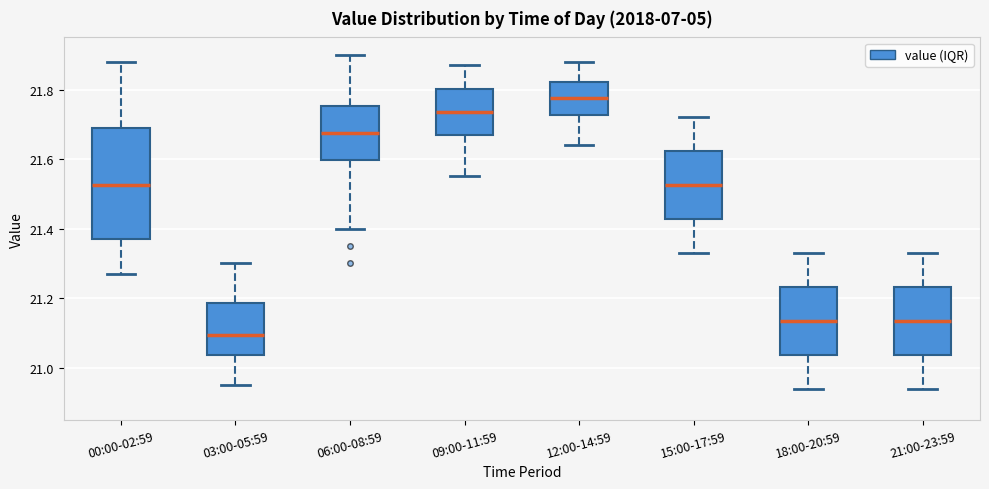

Where does the upper whisker of the box for 21:00-23:59 end on the y-axis? The values are not printed on the chart, so give them approximately, as read against the axis.

21.34